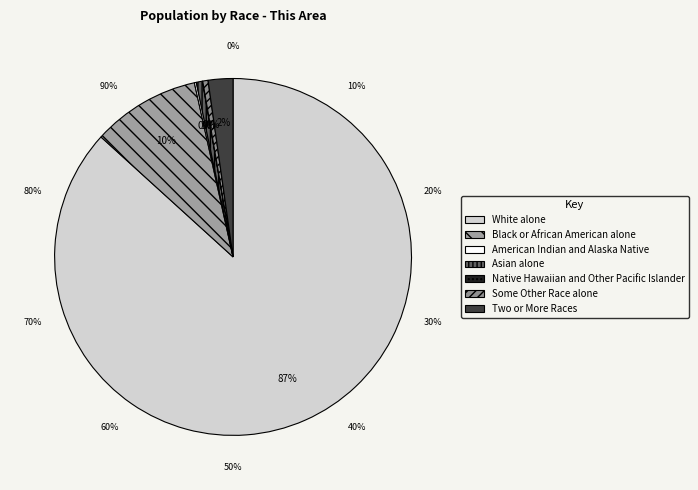

To the nearest percent, what portion does Two or More Races represent?

2%